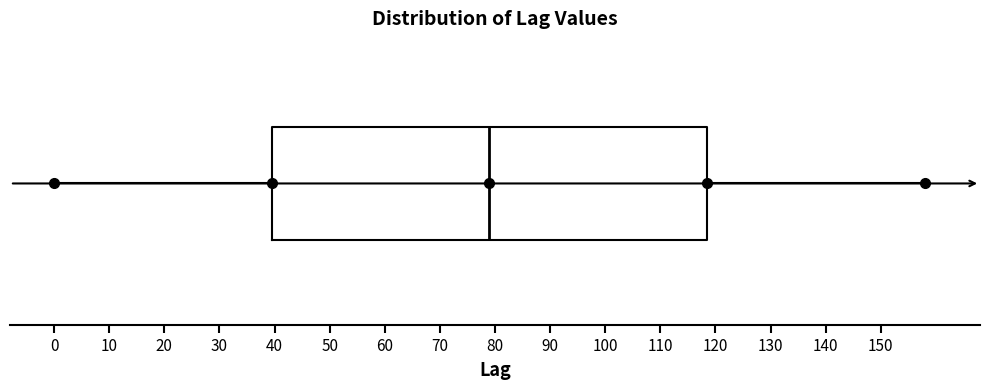

Read this box plot against the x-axis: the position of the median line, the range covered by the box, and the ends of both whiskers. The values are not printed on the chart, so give them approximately, as read against the axis.

median 79, box 40 to 119, whiskers 0 to 158